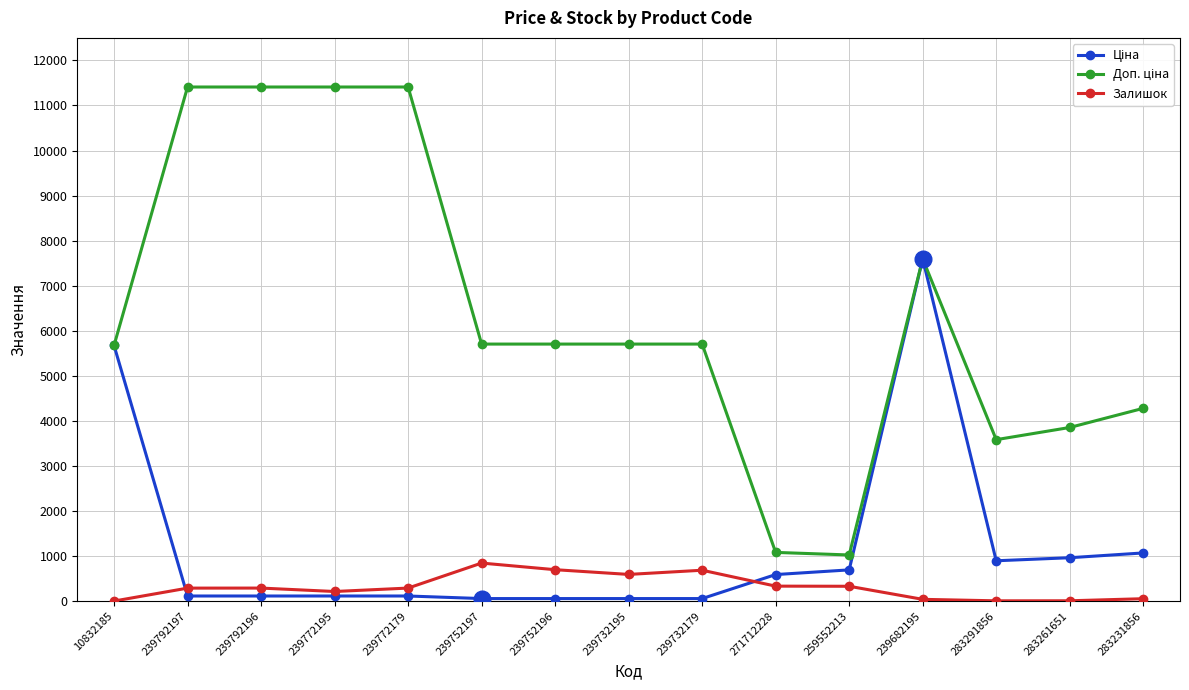

In Залишок, how many points are lower than both neighbors (excluding endpoints)?

3